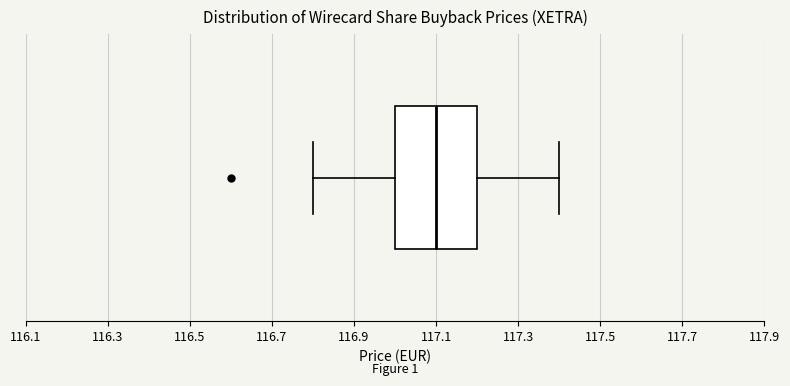

Transcribe this box plot: give where the median line is, the range the box spans, and where the two whiskers end, as read against the x-axis. The values are not printed on the chart, so give them approximately, as read against the axis.

median 117.1, box 117.0 to 117.2, whiskers 116.8 to 117.4